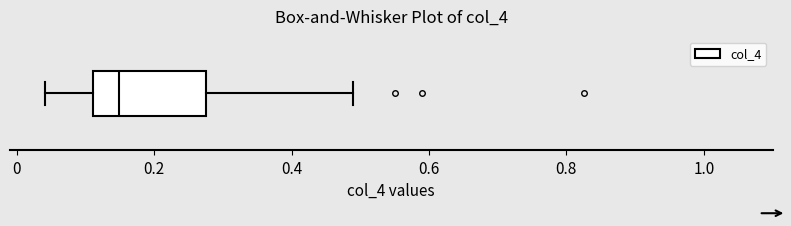

Transcribe this box plot: give where the median line is, the range the box spans, and where the two whiskers end, as read against the x-axis. The values are not printed on the chart, so give them approximately, as read against the axis.

median 0.14, box 0.12 to 0.28, whiskers 0.04 to 0.48